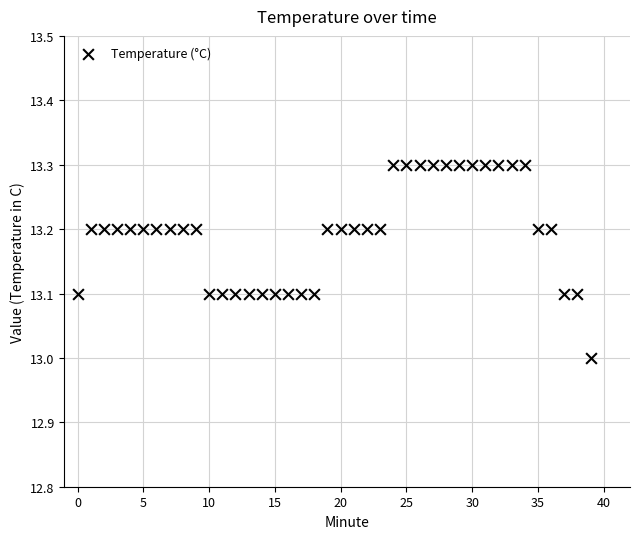

What is the range of Y values (max minus min)?

0.3